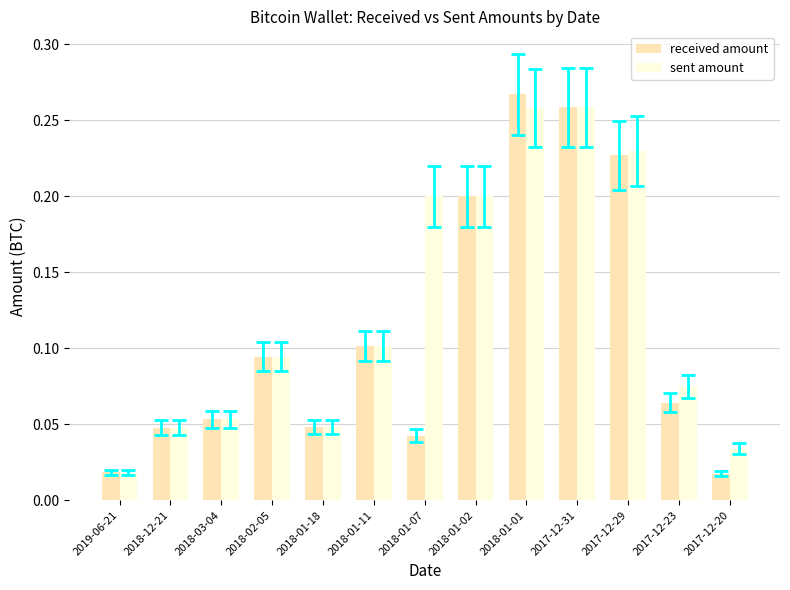

List the series in order of their peak value, highest first.

received amount, sent amount